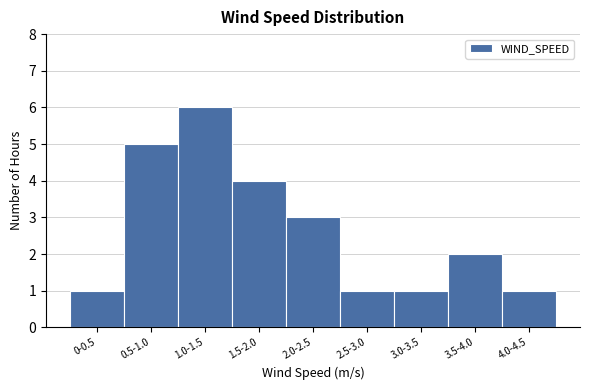

Reading right to left, what are all the values shown in this chart?

4.0-4.5=1	3.5-4.0=2	3.0-3.5=1	2.5-3.0=1	2.0-2.5=3	1.5-2.0=4	1.0-1.5=6	0.5-1.0=5	0-0.5=1